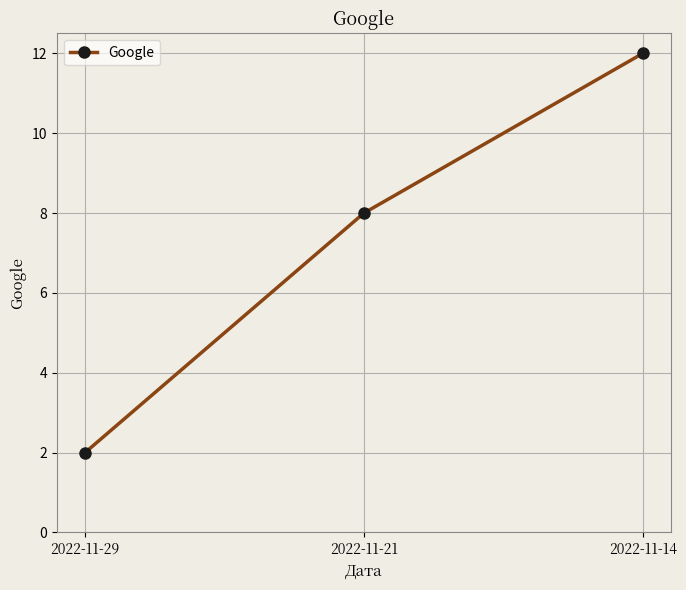

Which has a higher value, 2022-11-29 or 2022-11-21?

2022-11-21